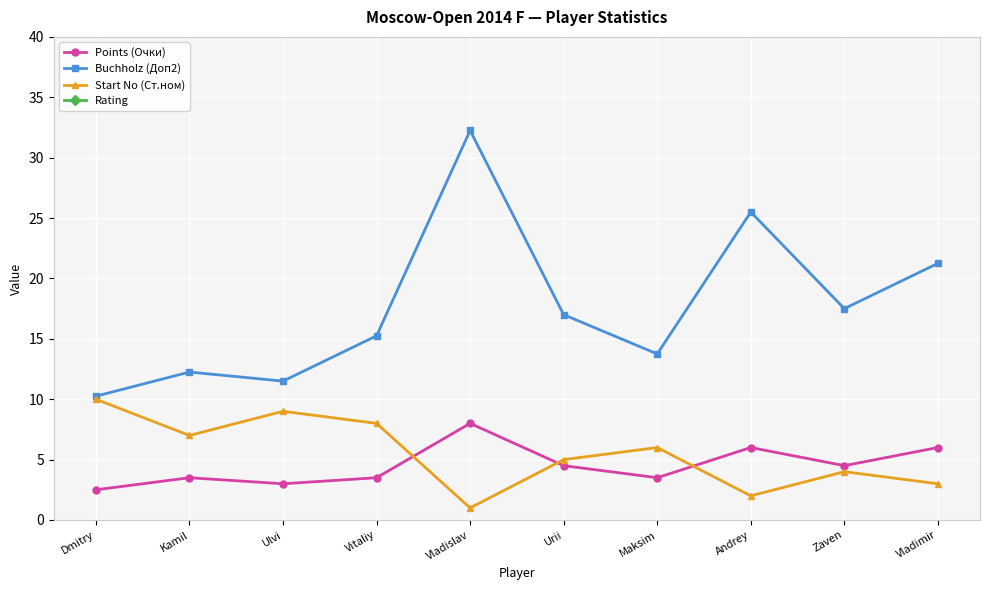

How many times do Points (Очки) and Start No (Ст.ном) cross each other?

3